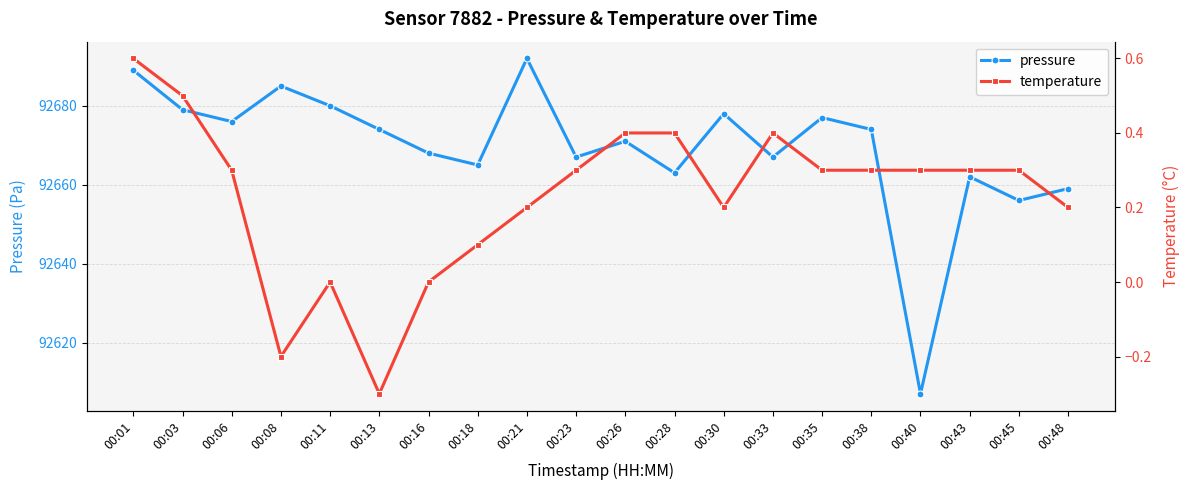

What is the value of the pressure point at the 15th from the left?

92677